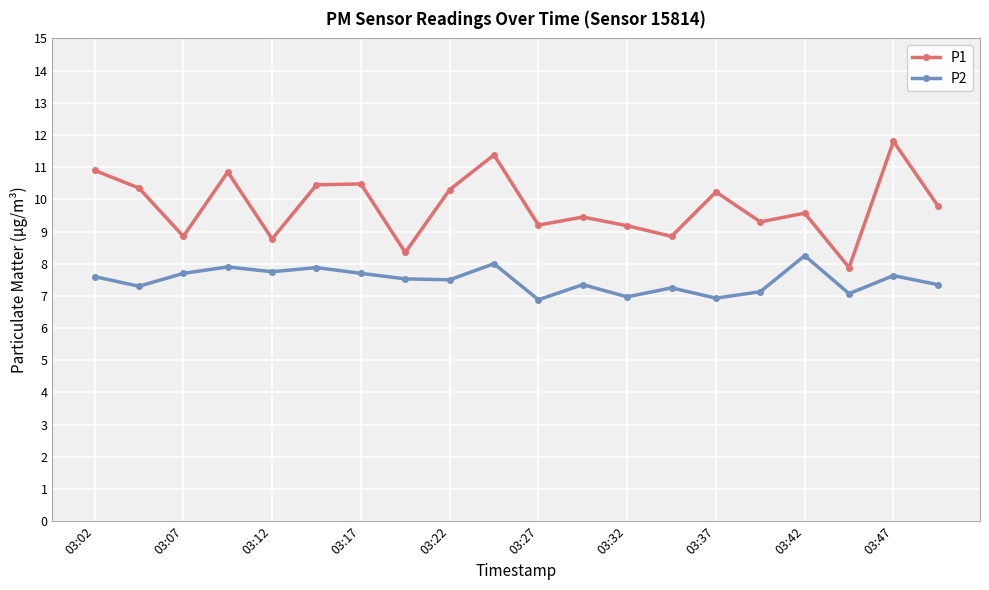

What is the greatest value displayed?

11.8